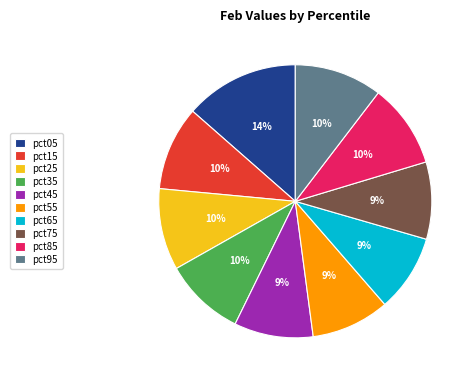

Is it true that pct65 is 1% of the pie?

False